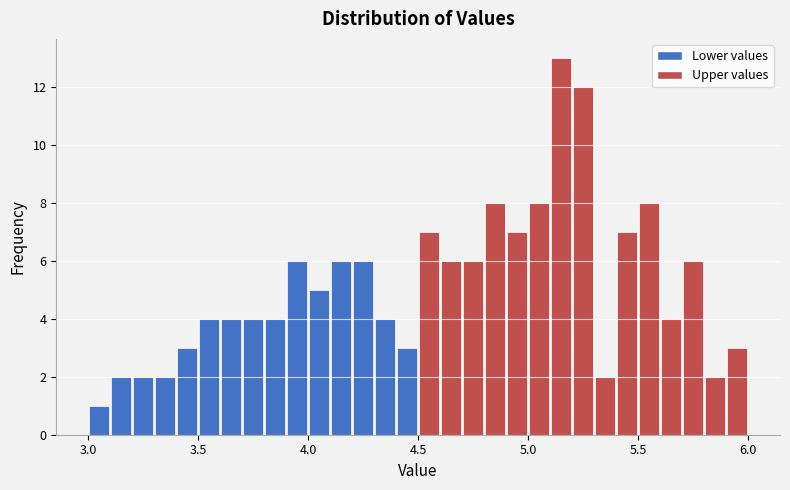

Read against the x-axis, roughly where is the centre of the tallest bar?

5.15